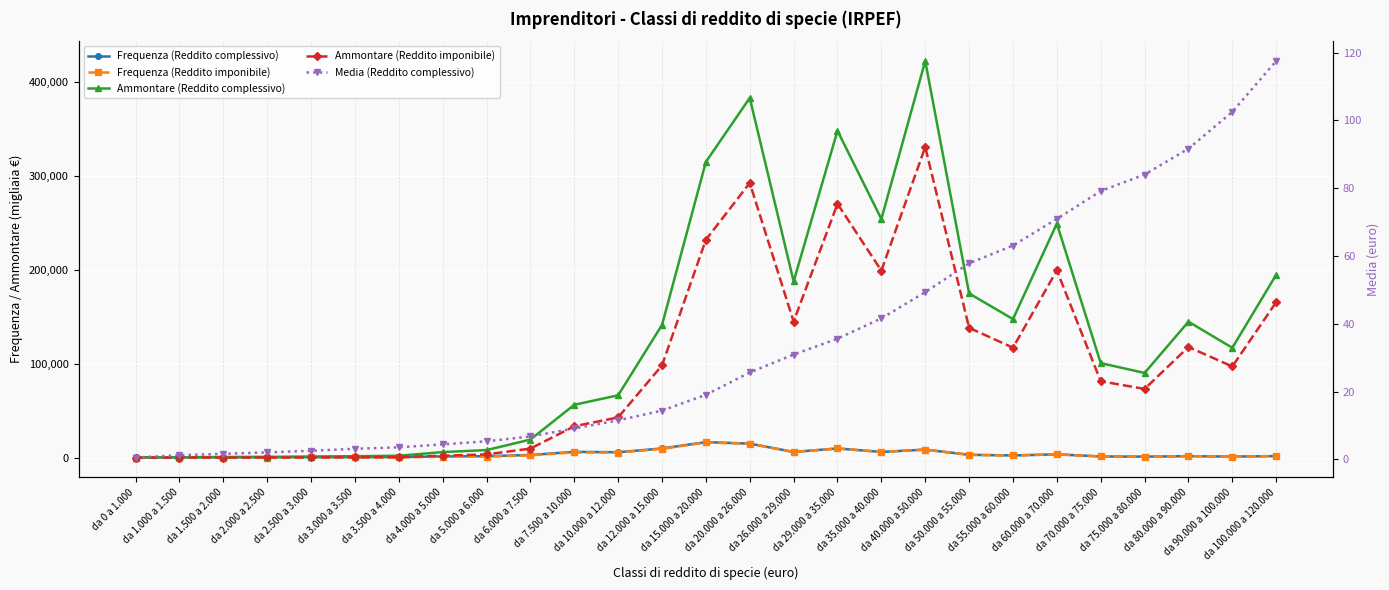

Reading left to right, list all the values displayed in this chart.

Frequenza (Reddito complessivo): 461.0	337.0	418.0	406.0	469.0	489.0	564.0	1333.0	1506.0	2841.0	6160.0	5767.0	9808.0	16532.0	14947.0	6069.0	9782.0	6112.0	8567.0	3026.0	2340.0	3516.0	1273.0	1074.0	1581.0	1142.0	1659.0
Frequenza (Reddito imponibile): 108.0	102.0	120.0	132.0	171.0	223.0	297.0	982.0	1181.0	2429.0	5626.0	5399.0	9416.0	16166.0	14851.0	6048.0	9758.0	6104.0	8554.0	3023.0	2338.0	3514.0	1272.0	1074.0	1579.0	1141.0	1658.0
Ammontare (Reddito complessivo): 129.0	416.0	695.0	844.0	1202.0	1539.0	2022.0	5932.0	8078.0	19261.0	56366.0	66481.0	141476.0	315304.0	383513.0	187835.0	348540.0	254357.0	422862.0	175083.0	147688.0	249507.0	100800.0	90280.0	144939.0	117111.0	195009.0
Ammontare (Reddito imponibile): 115.0	90.0	142.0	195.0	281.0	435.0	562.0	2053.0	3433.0	9679.0	33461.0	42903.0	98351.0	232326.0	292840.0	145088.0	270628.0	199339.0	331212.0	138404.0	117224.0	199689.0	81460.0	73245.0	117947.0	97184.0	165789.0
Media (Reddito complessivo): 0.6	1.2	1.7	2.1	2.6	3.1	3.6	4.5	5.4	6.8	9.2	11.5	14.4	19.1	25.7	30.9	35.6	41.6	49.4	57.9	63.1	71.0	79.2	84.1	91.7	102.5	117.5